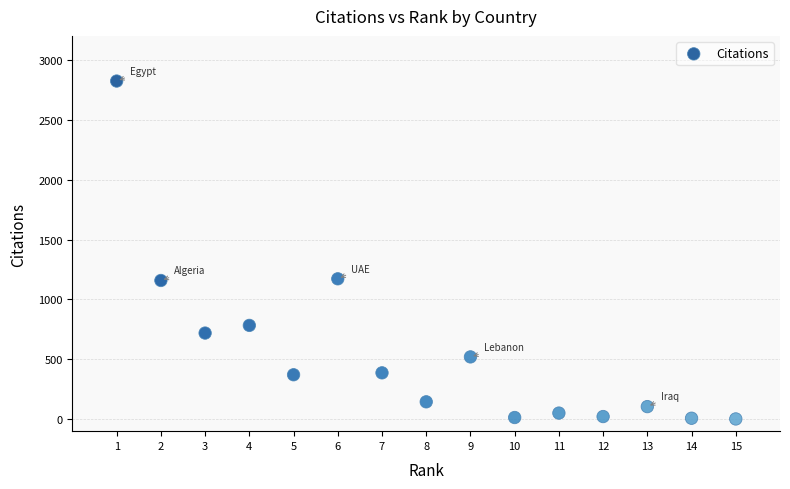

What is the range of Y values (max minus min)?

2821